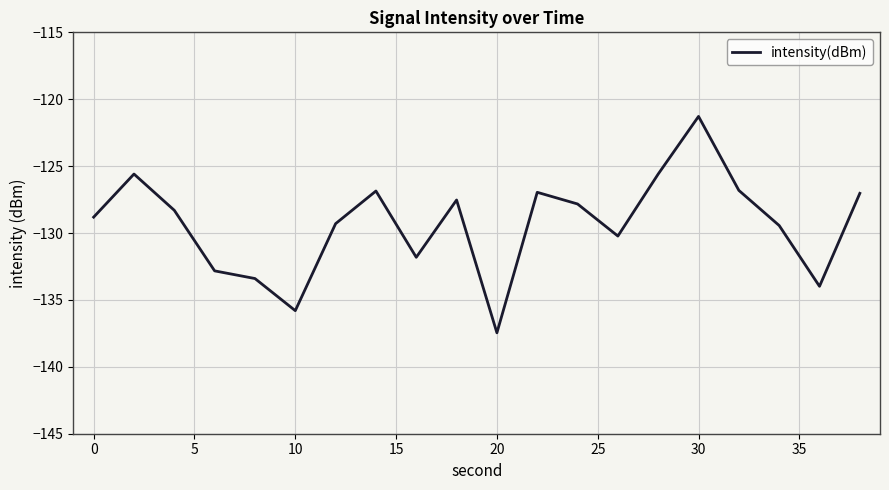

What is the minimum value shown in the chart?

-137.5